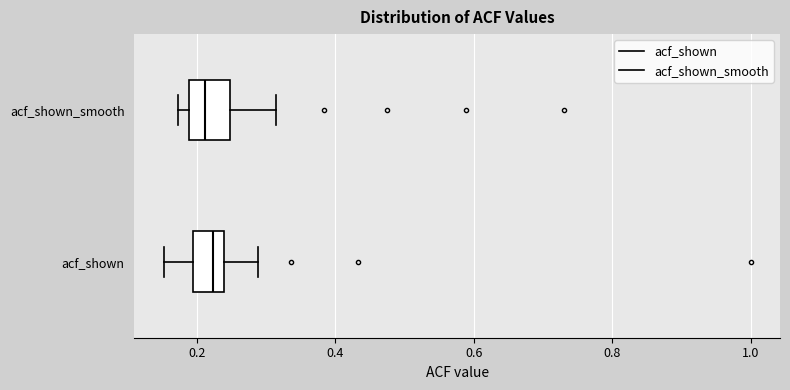

Where is the right edge of the box for acf_shown on the x-axis? The values are not printed on the chart, so give them approximately, as read against the axis.

0.24